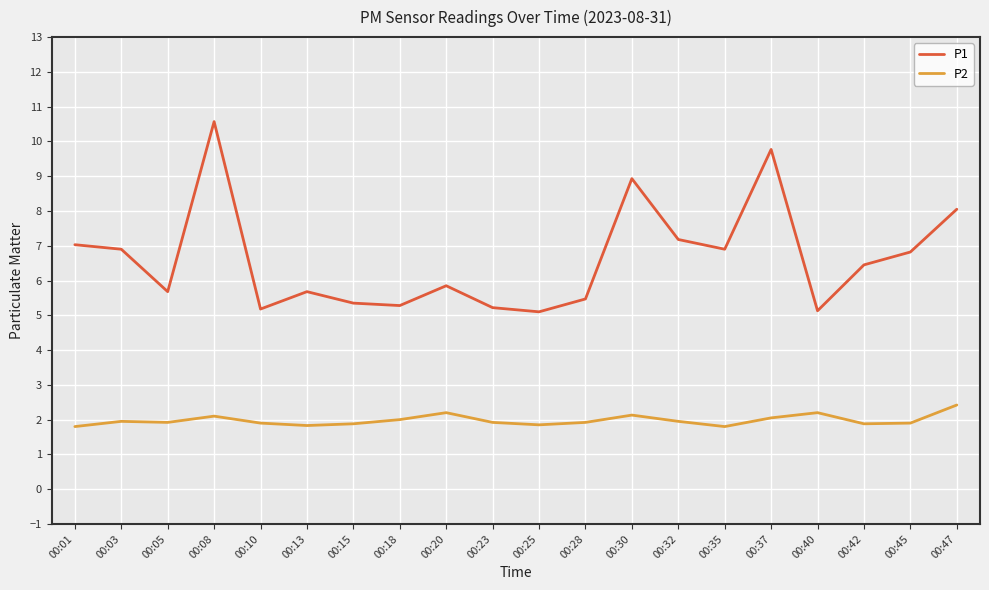

The value of P2 at 00:18 is 2.0. True or false?

True